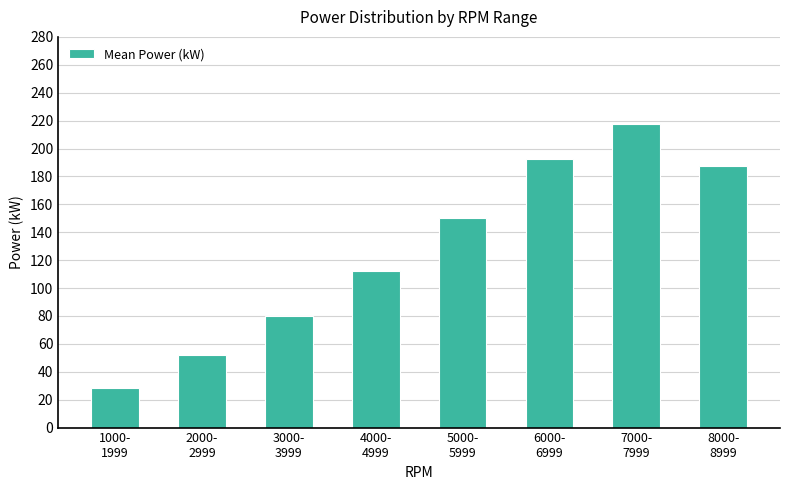

What is the sum of all values?

1021.3